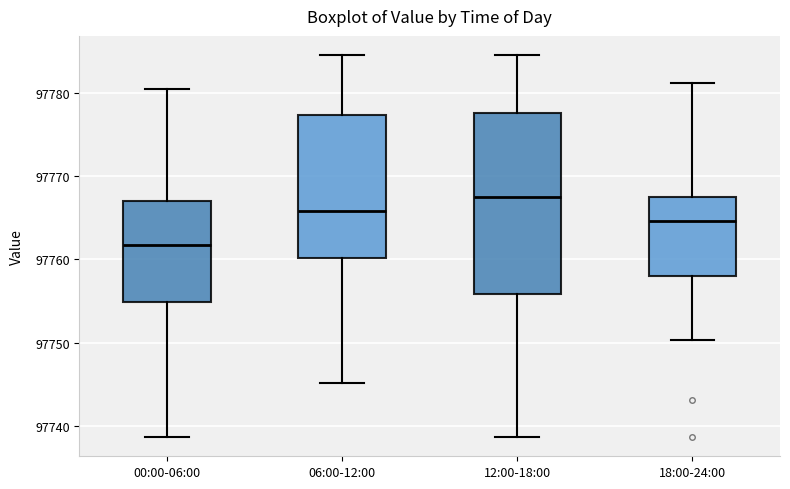

Which box is the tallest, from its lower edge to its upper edge?

12:00-18:00